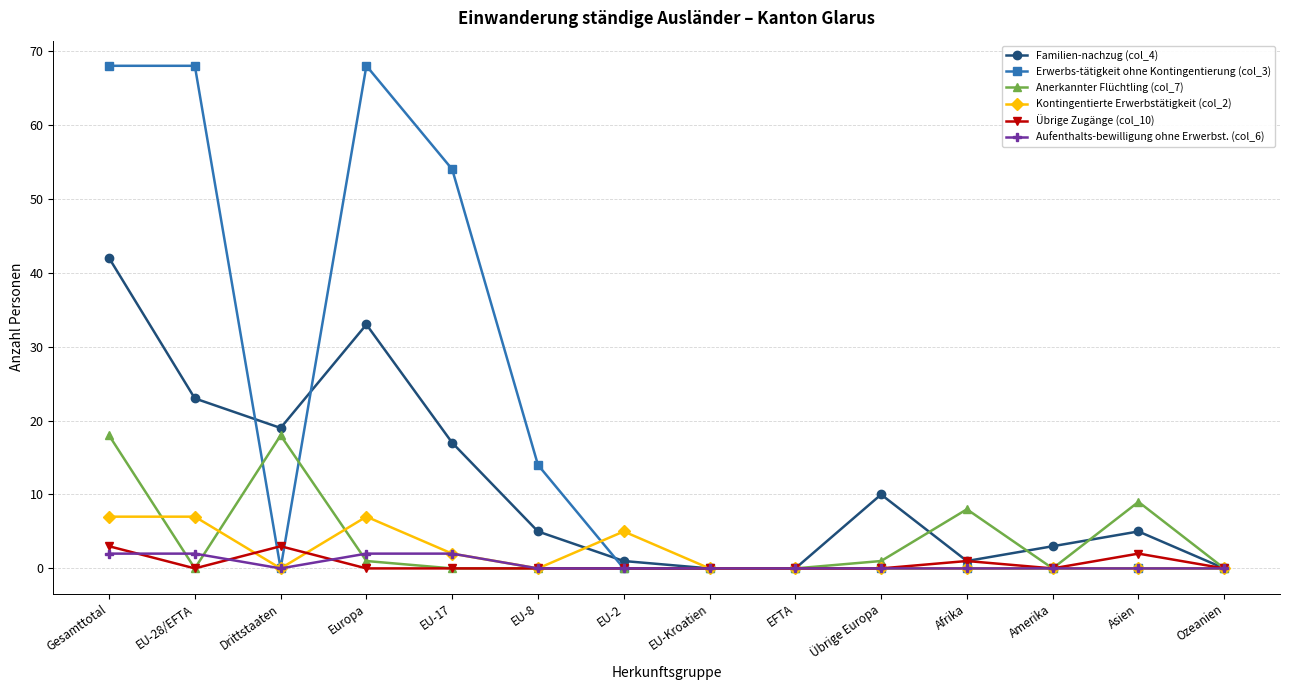

Reading right to left, transcribe all the data shown in this chart.

Familien-nachzug (col_4): Ozeanien=0	Asien=5	Amerika=3	Afrika=1	Übrige Europa=10	EFTA=0	EU-Kroatien=0	EU-2=1	EU-8=5	EU-17=17	Europa=33	Drittstaaten=19	EU-28/EFTA=23	Gesamttotal=42
Erwerbs-tätigkeit ohne Kontingentierung (col_3): Ozeanien=0	Asien=0	Amerika=0	Afrika=0	Übrige Europa=0	EFTA=0	EU-Kroatien=0	EU-2=0	EU-8=14	EU-17=54	Europa=68	Drittstaaten=0	EU-28/EFTA=68	Gesamttotal=68
Anerkannter Flüchtling (col_7): Ozeanien=0	Asien=9	Amerika=0	Afrika=8	Übrige Europa=1	EFTA=0	EU-Kroatien=0	EU-2=0	EU-8=0	EU-17=0	Europa=1	Drittstaaten=18	EU-28/EFTA=0	Gesamttotal=18
Kontingentierte Erwerbstätigkeit (col_2): Ozeanien=0	Asien=0	Amerika=0	Afrika=0	Übrige Europa=0	EFTA=0	EU-Kroatien=0	EU-2=5	EU-8=0	EU-17=2	Europa=7	Drittstaaten=0	EU-28/EFTA=7	Gesamttotal=7
Übrige Zugänge (col_10): Ozeanien=0	Asien=2	Amerika=0	Afrika=1	Übrige Europa=0	EFTA=0	EU-Kroatien=0	EU-2=0	EU-8=0	EU-17=0	Europa=0	Drittstaaten=3	EU-28/EFTA=0	Gesamttotal=3
Aufenthalts-bewilligung ohne Erwerbst. (col_6): Ozeanien=0	Asien=0	Amerika=0	Afrika=0	Übrige Europa=0	EFTA=0	EU-Kroatien=0	EU-2=0	EU-8=0	EU-17=2	Europa=2	Drittstaaten=0	EU-28/EFTA=2	Gesamttotal=2